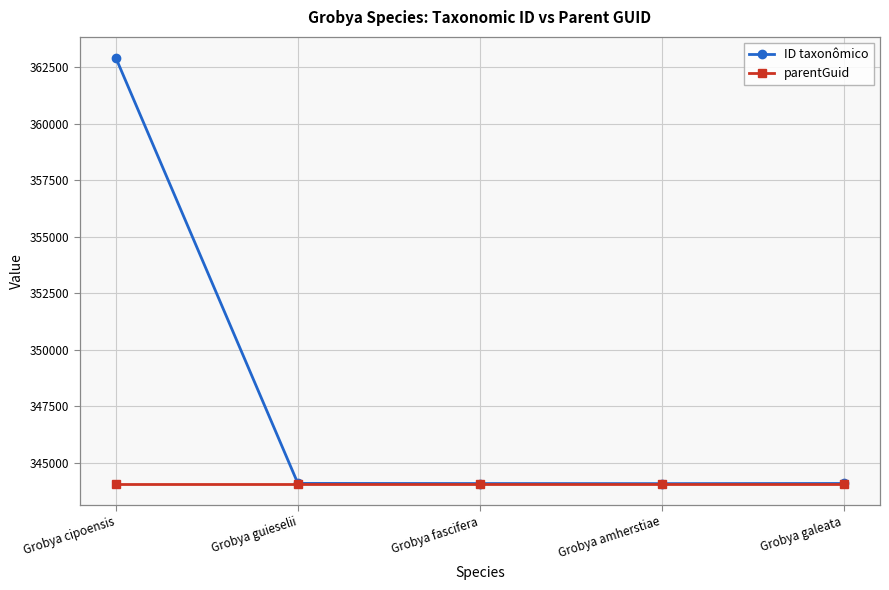

What is the total value across all series at Grobya fascifera?

688177